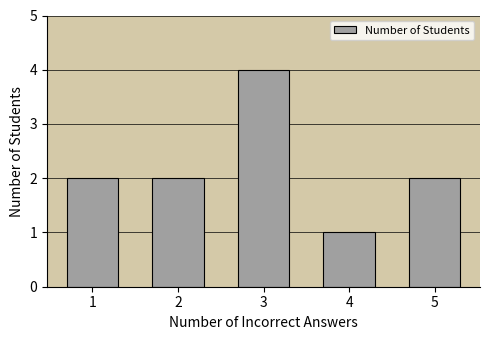

What is the change in value from 3 to 4?

-3